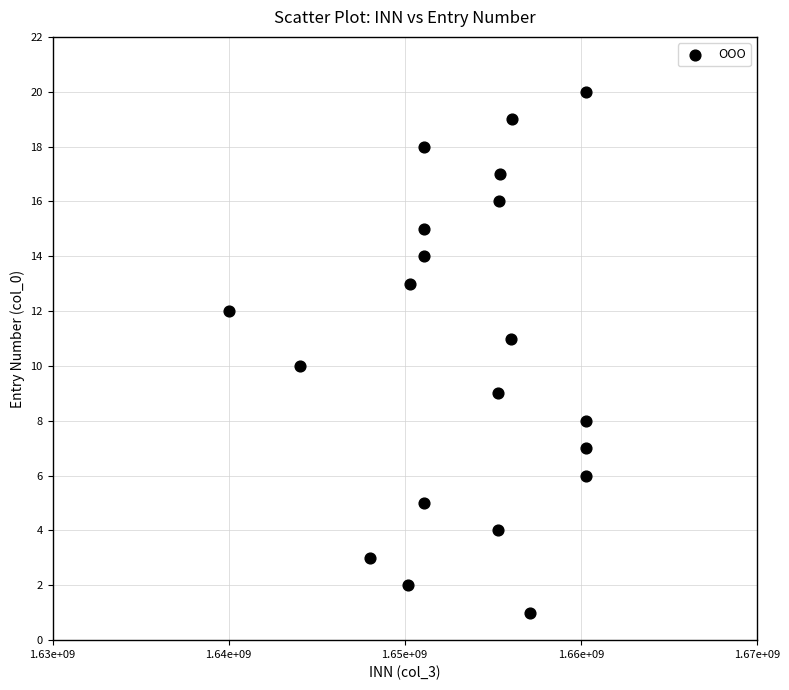

What is the range of X values (max minus min)?

20299784